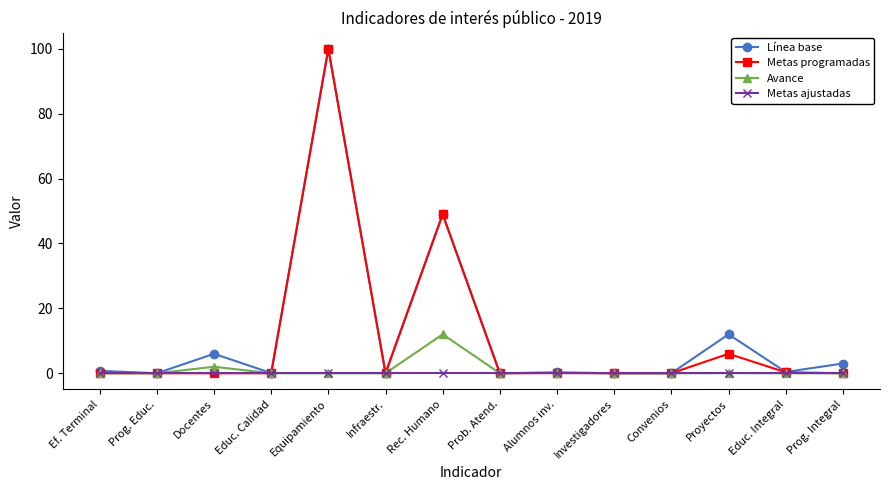

At which category is the sum across all series the highest?

Equipamiento